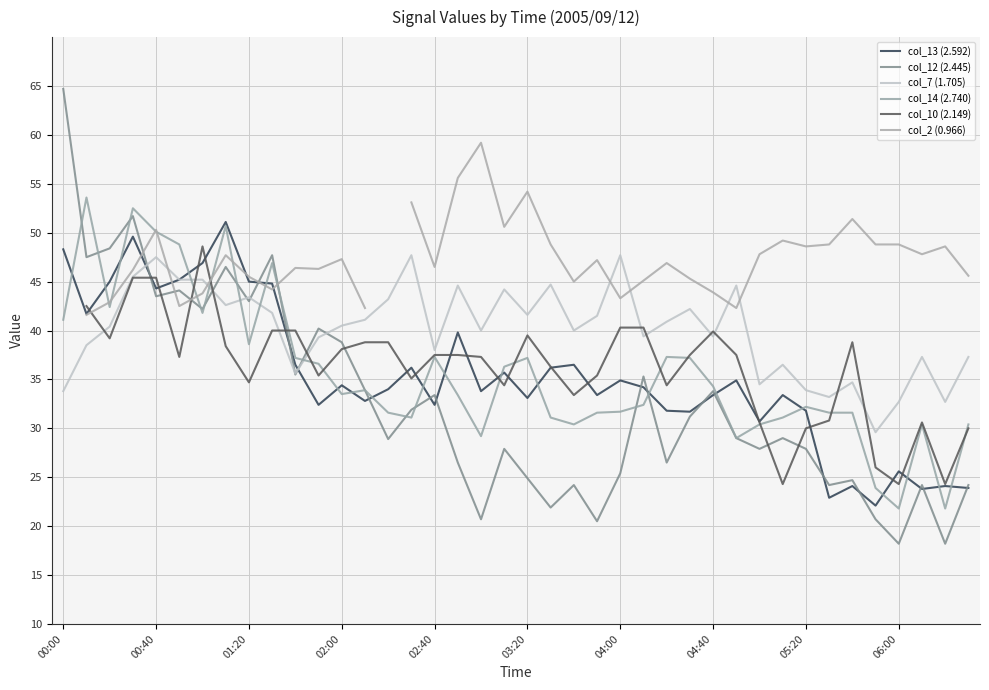

Count the number of categories in the chart.

40